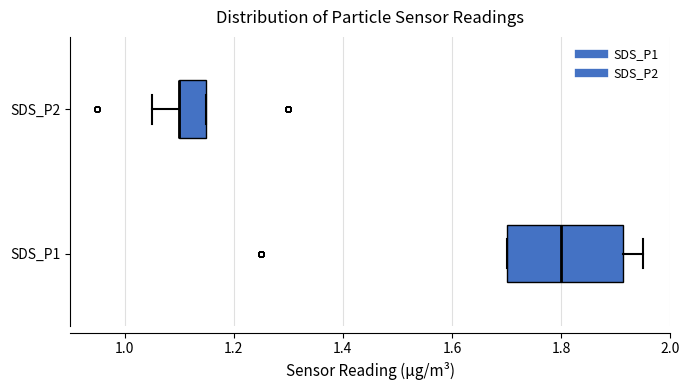

Reading bottom to top, read every box against the x-axis: the position of its median line, the range the box covers, and the ends of its whiskers. The values are not printed on the chart, so give them approximately, as read against the axis.

SDS_P1: median 1.80, box 1.70 to 1.92, whiskers 1.70 to 1.96
SDS_P2: median 1.10 (drawn on the box's left edge), box 1.10 to 1.16, whiskers 1.06 to 1.16